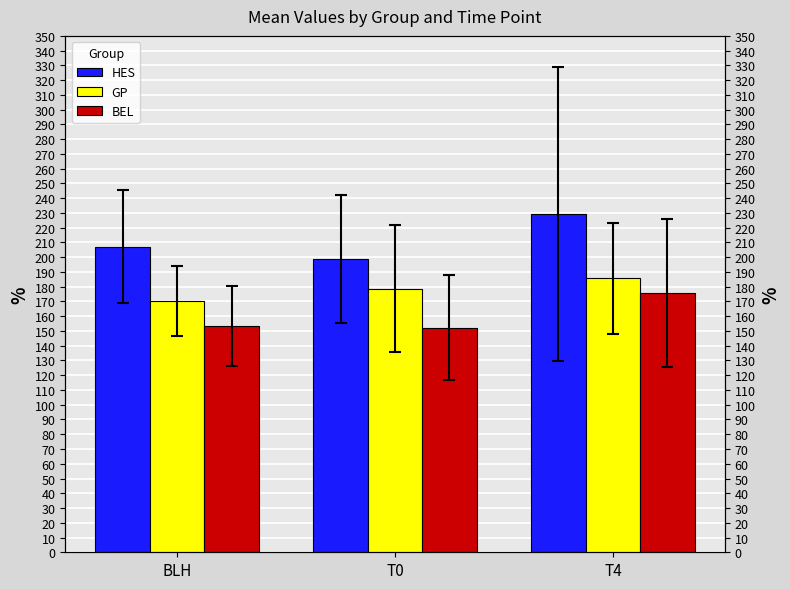

What are all the series names shown in the legend?

HES, GP, BEL